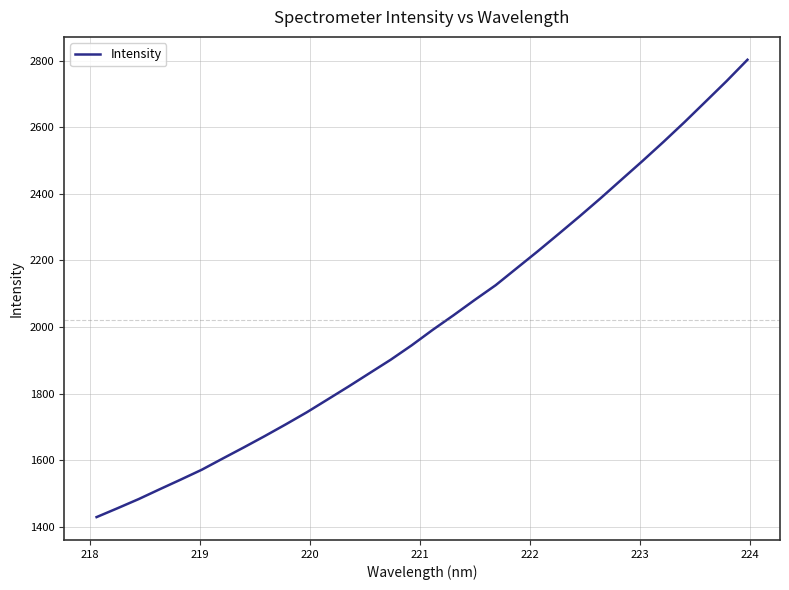

What is the greatest value displayed?

2802.4